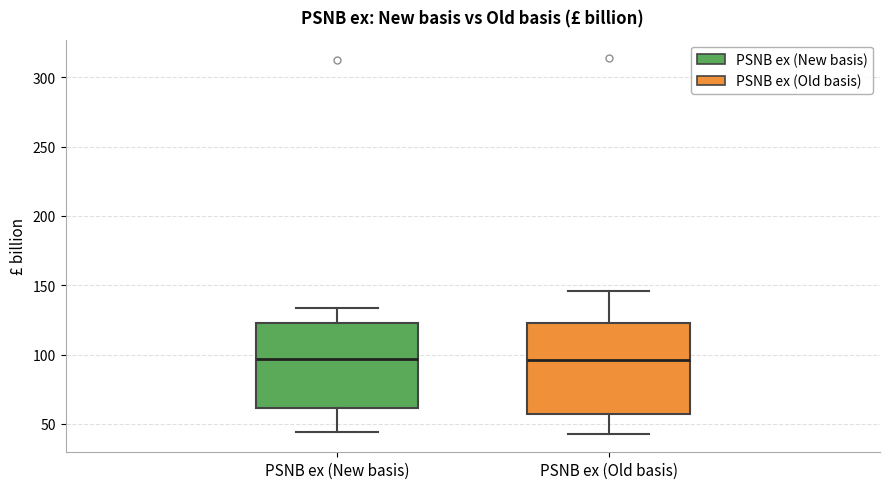

Reading left to right, read every box against the y-axis: the position of its median line, the range the box covers, and the ends of its whiskers. The values are not printed on the chart, so give them approximately, as read against the axis.

PSNB ex (New basis): median 95, box 60 to 125, whiskers 45 to 135
PSNB ex (Old basis): median 95, box 60 to 125, whiskers 45 to 145